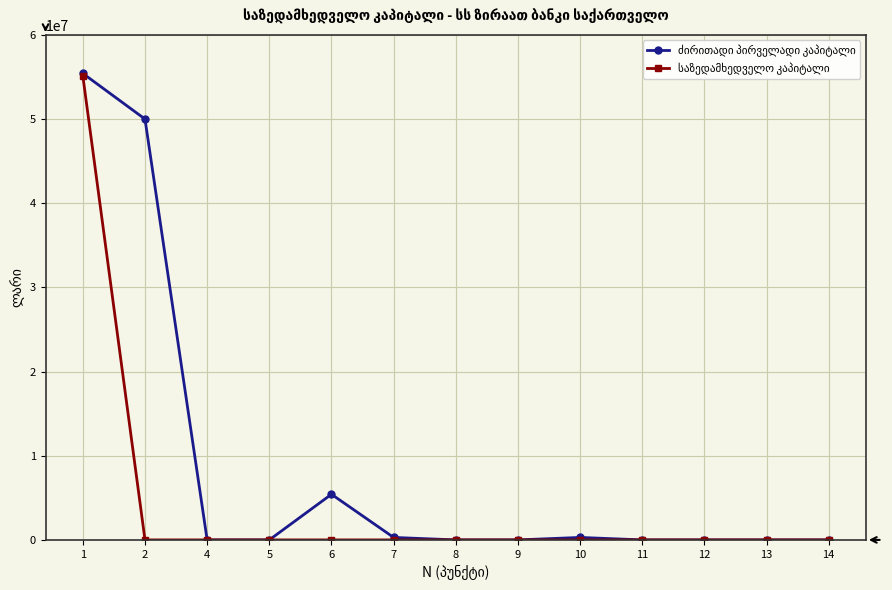

What is the maximum value shown in the chart?

55422197